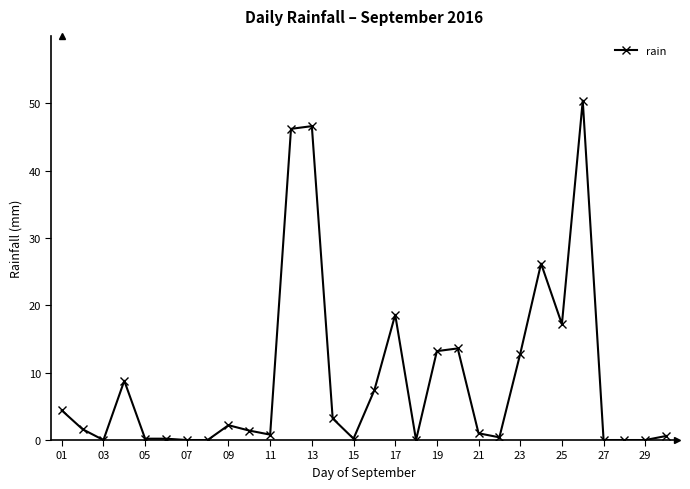

What is the sum of all values?

277.2